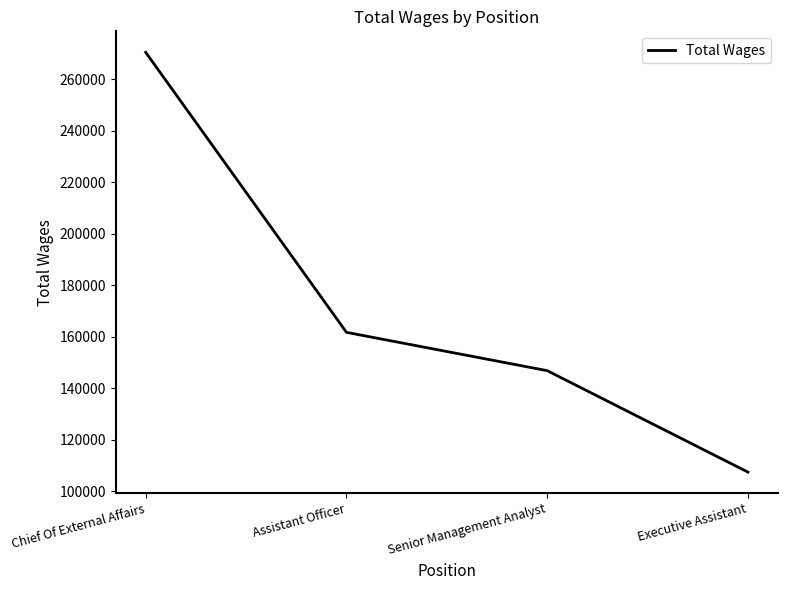

What is the change in value from Assistant Officer to Senior Management Analyst?

-14876